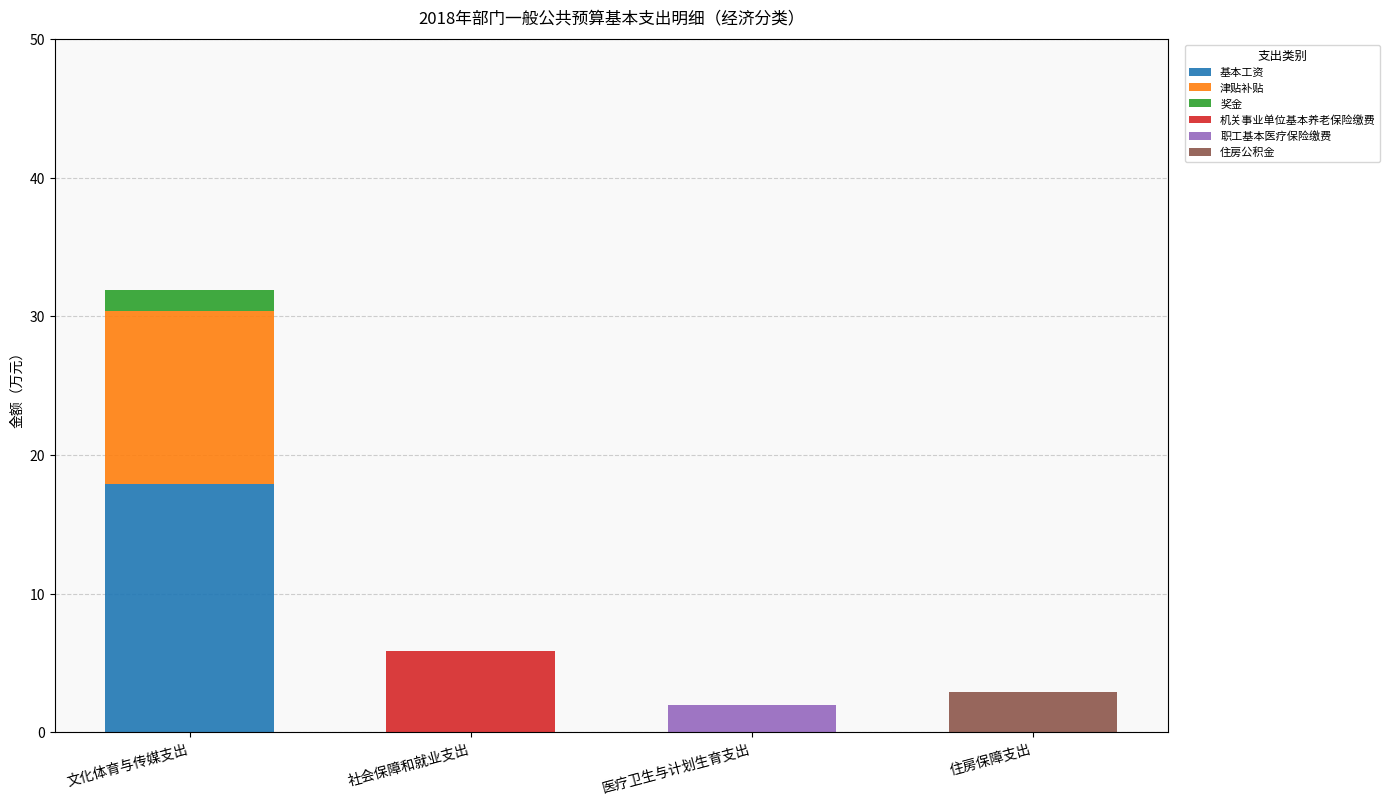

The value of 基本工资 at 文化体育与传媒支出 is 28.8. True or false?

False